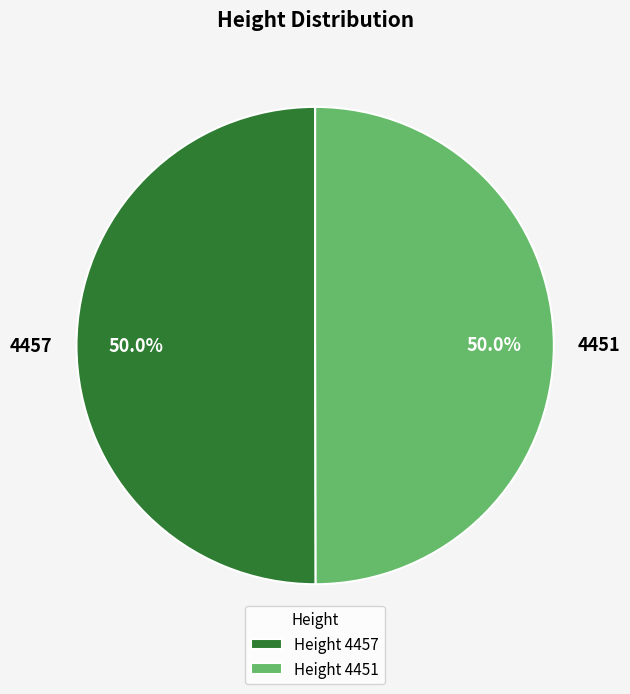

Is it true that 4451 is 62% of the pie?

False